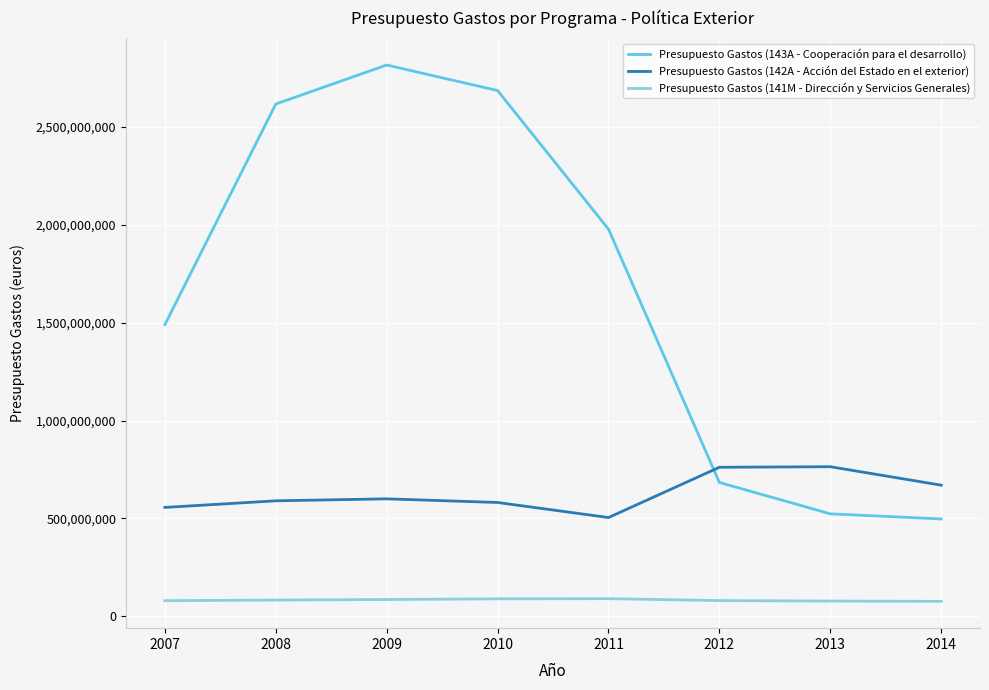

How many times do Presupuesto Gastos (142A - Acción del Estado en el exterior) and Presupuesto Gastos (143A - Cooperación para el desarrollo) cross each other?

1